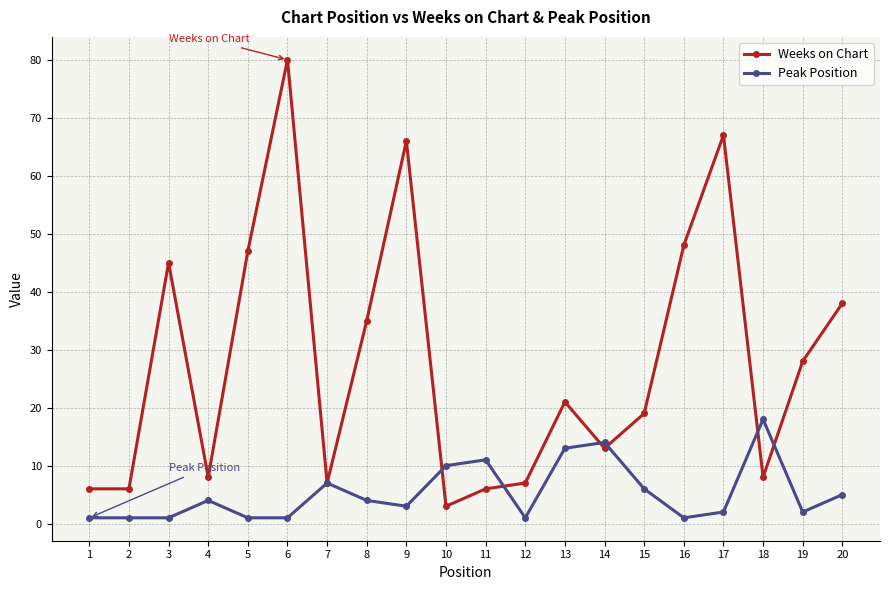

List the series in order of their peak value, highest first.

Weeks on Chart, Peak Position